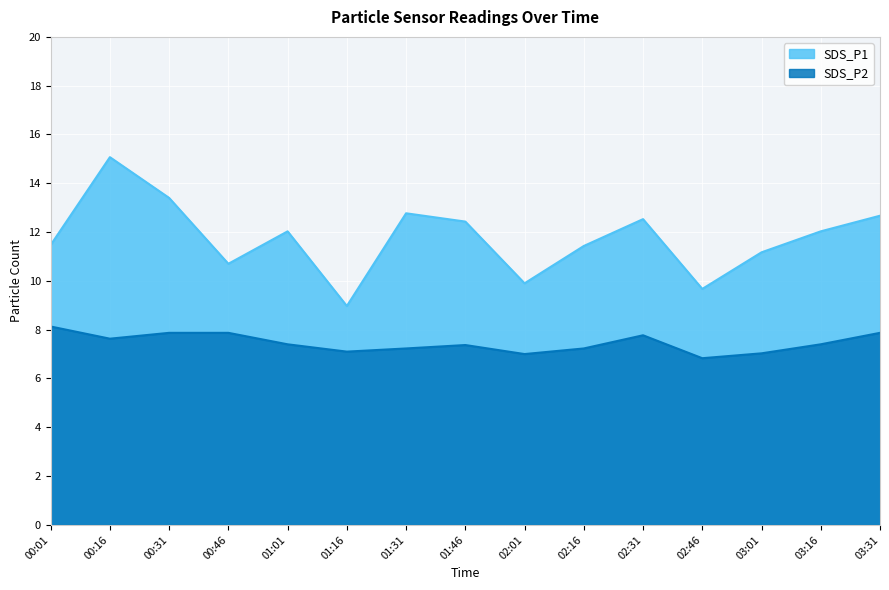

Rank the categories by SDS_P2 value from highest to lowest.

00:01, 00:31, 00:46, 03:31, 02:31, 00:16, 01:01, 03:16, 01:46, 01:31, 02:16, 01:16, 03:01, 02:01, 02:46